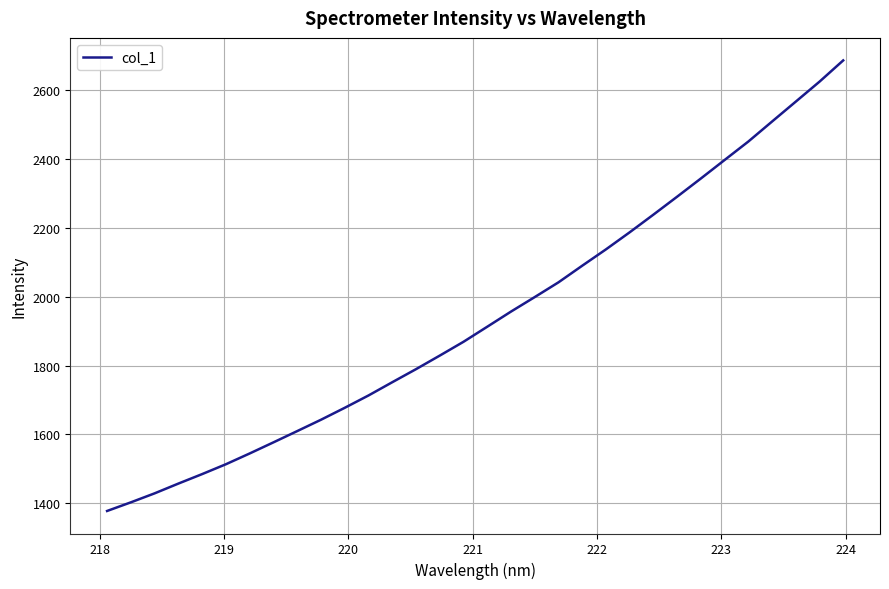

What is the maximum value shown in the chart?

2685.5